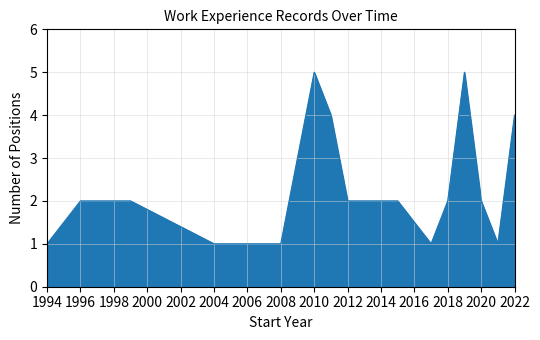

What is the maximum value shown in the chart?

5